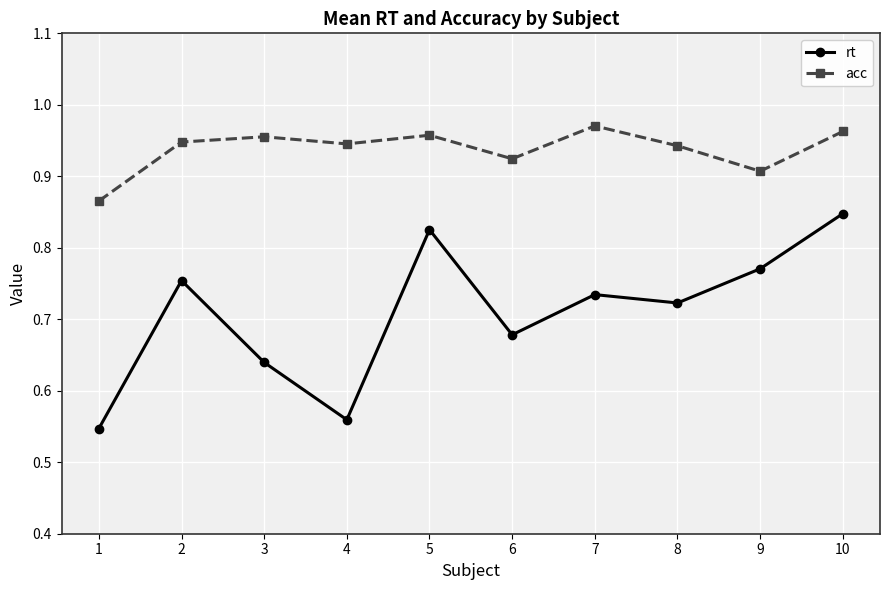

What are all the series names shown in the legend?

rt, acc